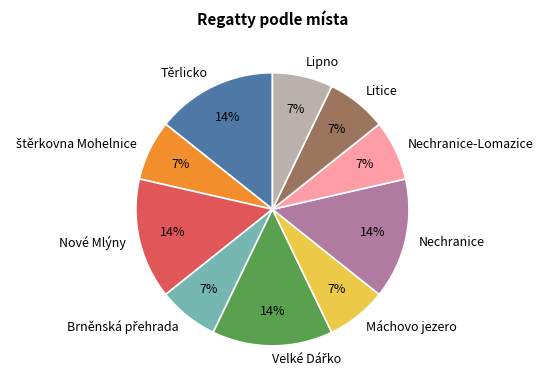

Does Nechranice represent more than half of the total?

No